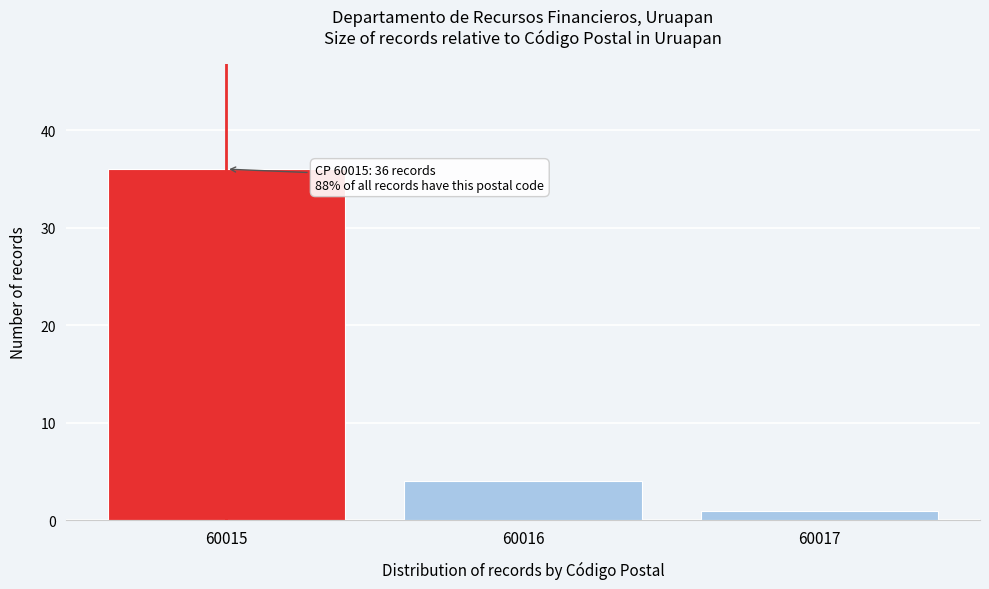

Reading left to right, what are all the values shown in this chart?

36	4	1